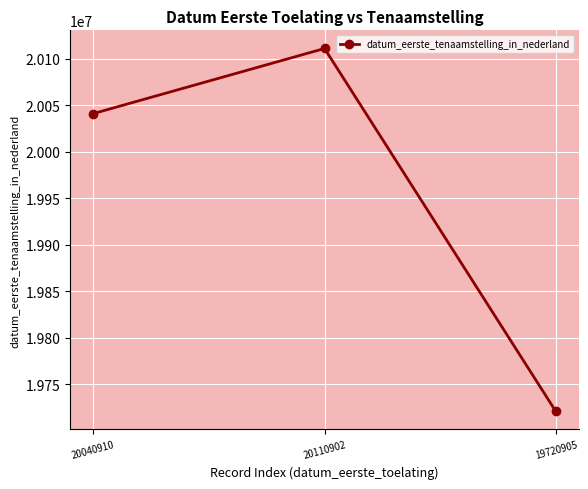

Which has a higher value, 19720905 or 20110902?

20110902